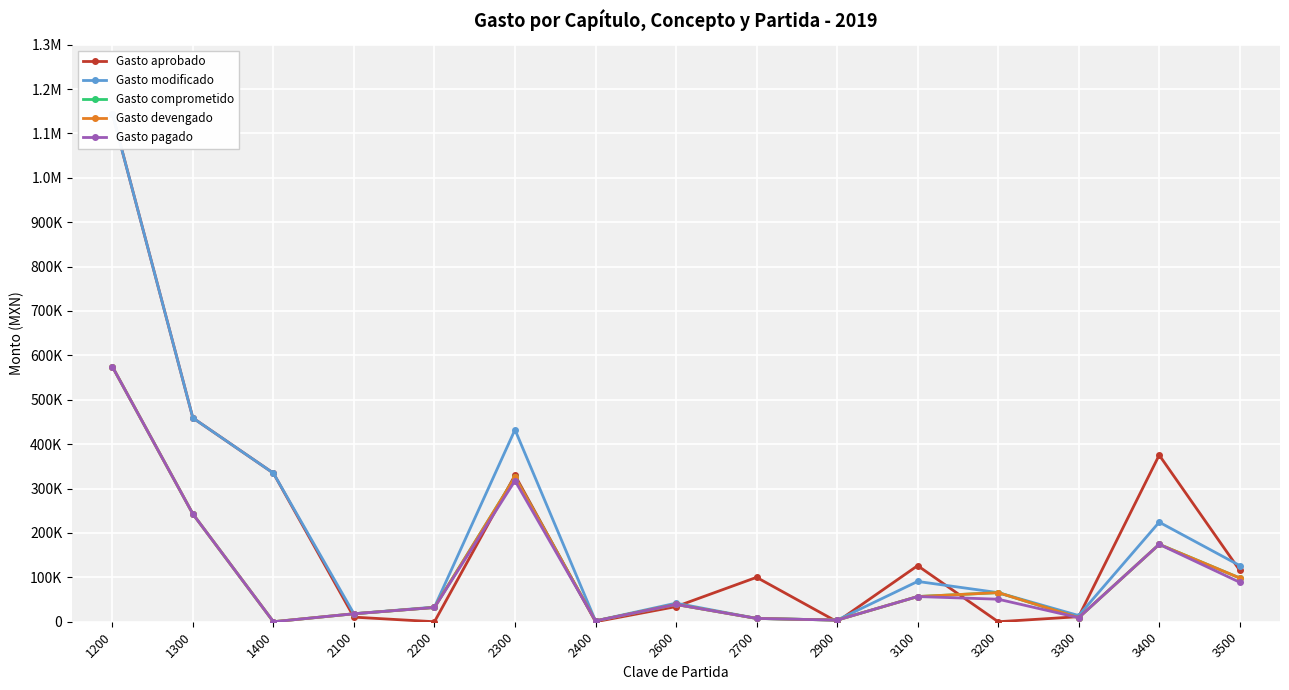

True or false: Gasto comprometido and Gasto modificado cross at least once.

False